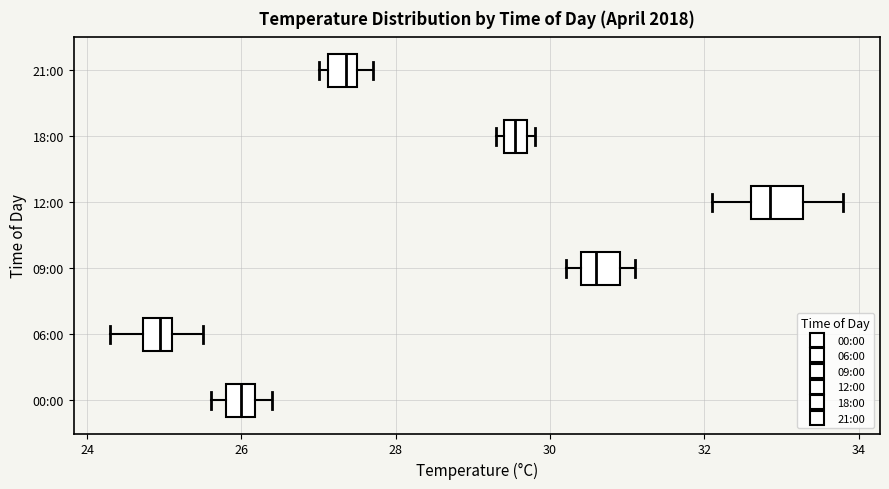

Where is the left edge of the box for 06:00 on the x-axis? The values are not printed on the chart, so give them approximately, as read against the axis.

24.8